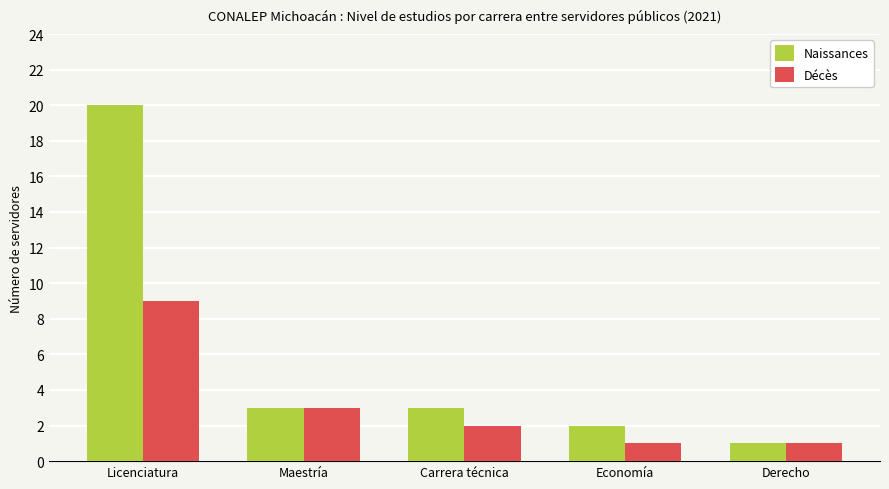

Rank the series by their maximum value, from lowest to highest.

Décès, Naissances